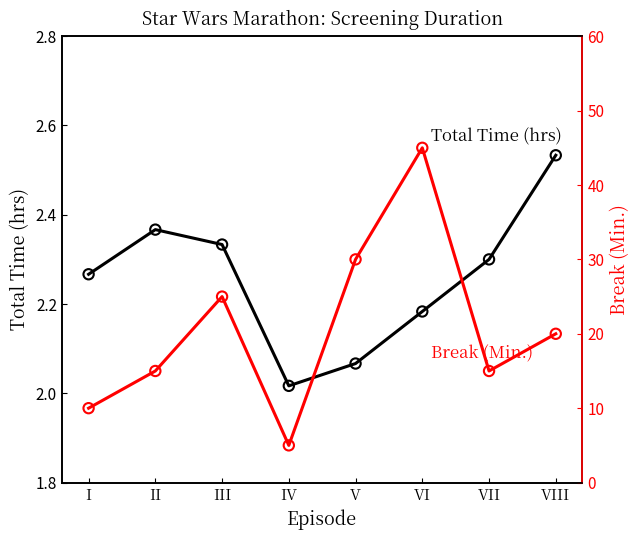

What is the total value across all series at VII?

17.3